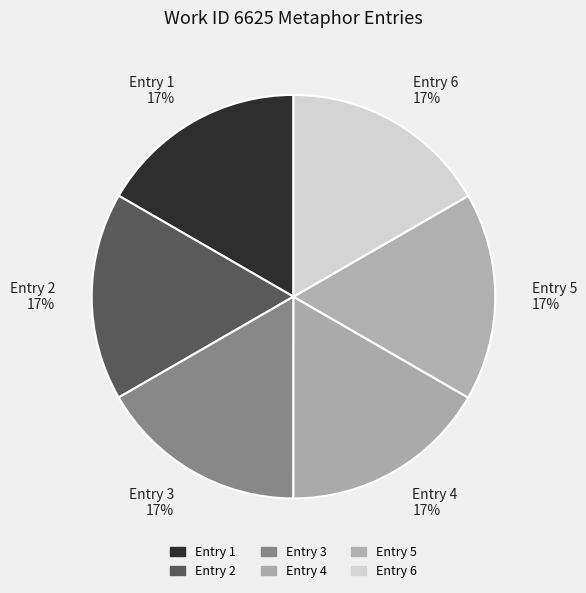

How many slices are in this pie chart?

6